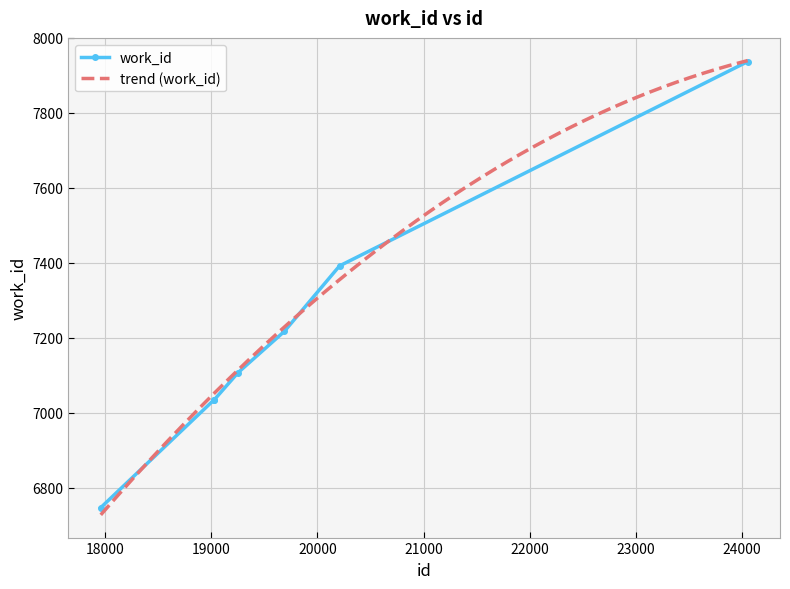

List the labels in order of value, smallest first.

17959, 19024, 19026, 19252, 19688, 20209, 24054